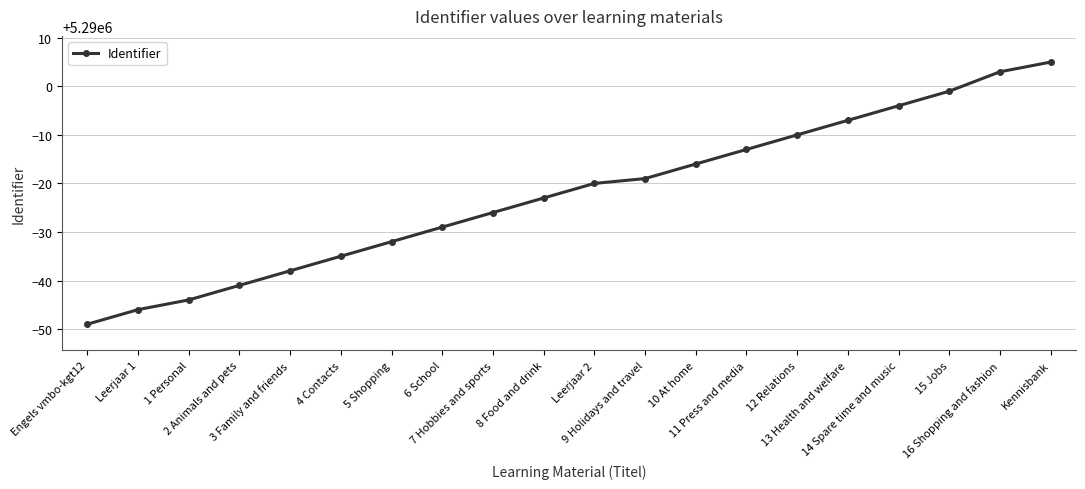

Reading left to right, what are all the values shown in this chart?

5289951	5289954	5289956	5289959	5289962	5289965	5289968	5289971	5289974	5289977	5289980	5289981	5289984	5289987	5289990	5289993	5289996	5289999	5290003	5290005